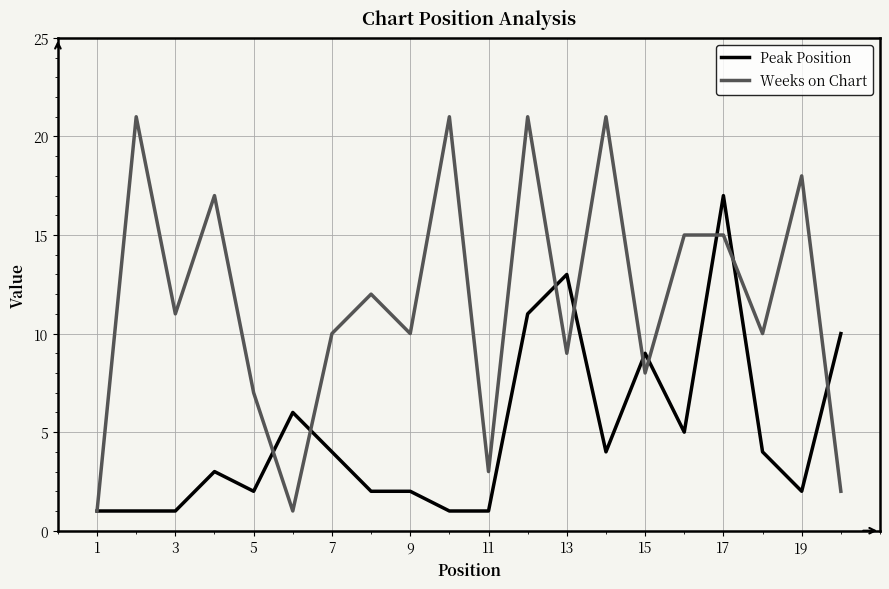

What is the highest value of the Peak Position series?

17